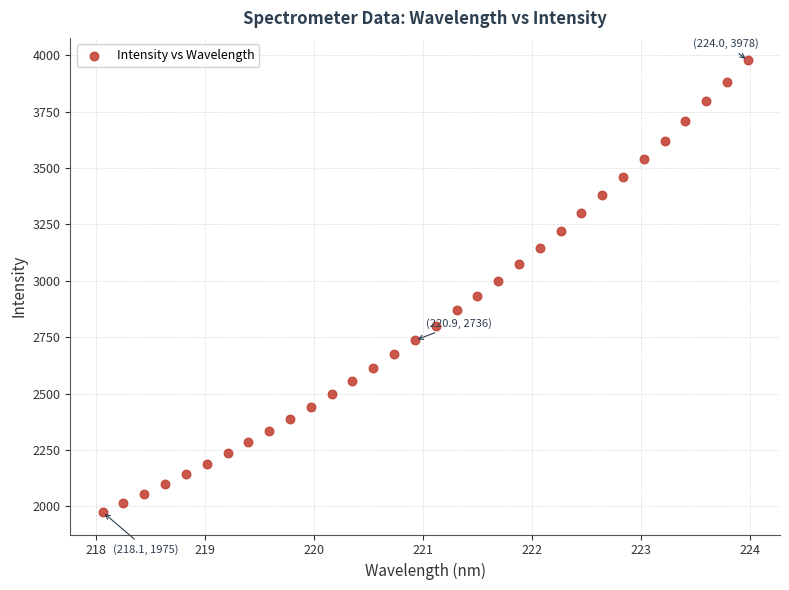

What is the range of Y values (max minus min)?

2002.5